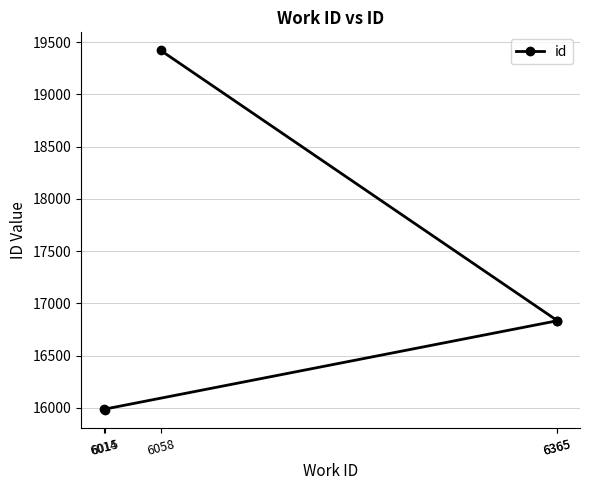

Which category has the lowest value across all series?

6015